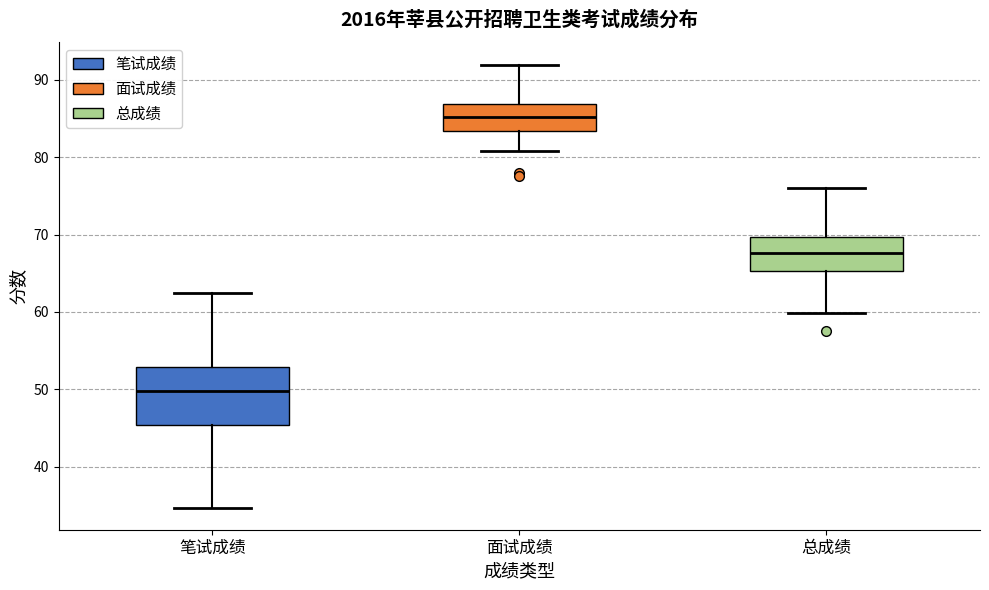

Reading left to right, read every box against the y-axis: the position of its median line, the range the box covers, and the ends of its whiskers. The values are not printed on the chart, so give them approximately, as read against the axis.

笔试成绩: median 50, box 45 to 53, whiskers 35 to 63
面试成绩: median 85, box 83 to 87, whiskers 81 to 92
总成绩: median 68, box 65 to 70, whiskers 60 to 76